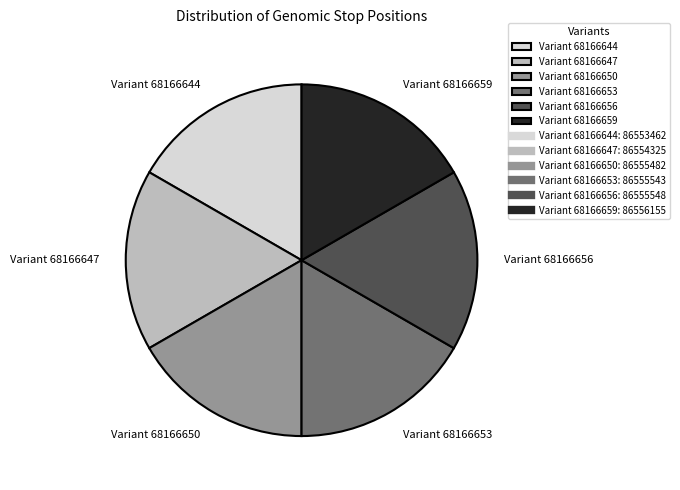

Approximately how many times larger is the value at Variant 68166653 compared to Variant 68166659?

1.0